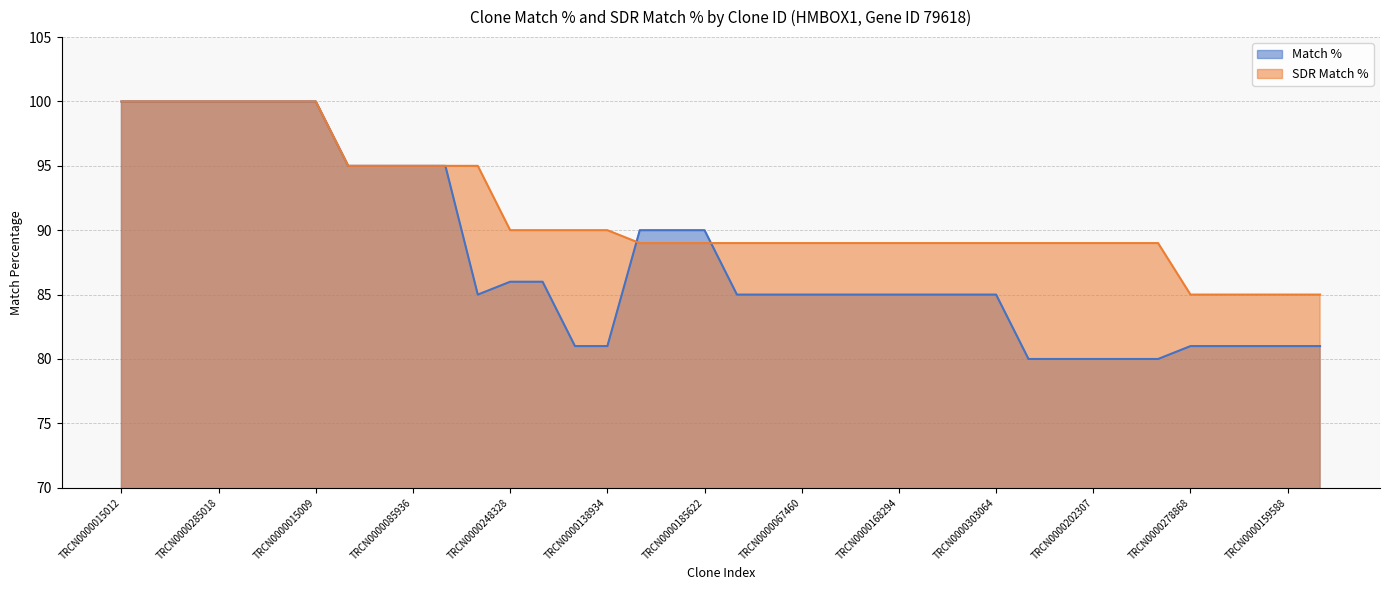

Reading left to right, extract all data points from this chart.

Match %: TRCN0000015012=100	TRCN0000273662=100	TRCN0000015011=100	TRCN0000285018=100	TRCN0000273600=100	TRCN0000015010=100	TRCN0000015009=100	TRCN0000085935=95	TRCN0000301803=95	TRCN0000085936=95	TRCN0000301802=95	TRCN0000262990=85	TRCN0000248328=86	TRCN0000111170=86	TRCN0000175152=81	TRCN0000138934=81	TRCN0000085937=90	TRCN0000301801=90	TRCN0000185622=90	TRCN0000151778=85	TRCN0000280249=85	TRCN0000067460=85	TRCN0000049800=85	TRCN0000291907=85	TRCN0000168294=85	TRCN0000270474=85	TRCN0000069180=85	TRCN0000303064=85	TRCN0000114041=80	TRCN0000162335=80	TRCN0000202307=80	TRCN0000015886=80	TRCN0000220974=80	TRCN0000278868=81	TRCN0000415405=81	TRCN0000058279=81	TRCN0000159588=81	TRCN0000379804=81
SDR Match %: TRCN0000015012=100	TRCN0000273662=100	TRCN0000015011=100	TRCN0000285018=100	TRCN0000273600=100	TRCN0000015010=100	TRCN0000015009=100	TRCN0000085935=95	TRCN0000301803=95	TRCN0000085936=95	TRCN0000301802=95	TRCN0000262990=95	TRCN0000248328=90	TRCN0000111170=90	TRCN0000175152=90	TRCN0000138934=90	TRCN0000085937=89	TRCN0000301801=89	TRCN0000185622=89	TRCN0000151778=89	TRCN0000280249=89	TRCN0000067460=89	TRCN0000049800=89	TRCN0000291907=89	TRCN0000168294=89	TRCN0000270474=89	TRCN0000069180=89	TRCN0000303064=89	TRCN0000114041=89	TRCN0000162335=89	TRCN0000202307=89	TRCN0000015886=89	TRCN0000220974=89	TRCN0000278868=85	TRCN0000415405=85	TRCN0000058279=85	TRCN0000159588=85	TRCN0000379804=85